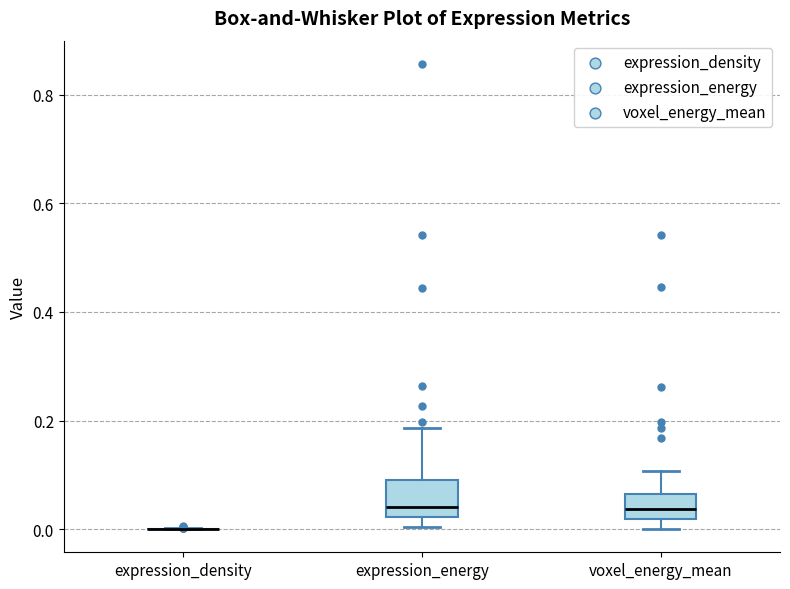

Reading left to right, read every box against the y-axis: the position of its median line, the range the box covers, and the ends of its whiskers. The values are not printed on the chart, so give them approximately, as read against the axis.

expression_density: box collapsed to a line at 0.00, whiskers 0.00 to 0.00
expression_energy: median 0.04, box 0.02 to 0.10, whiskers 0.00 to 0.18
voxel_energy_mean: median 0.04, box 0.02 to 0.06, whiskers 0.00 to 0.10